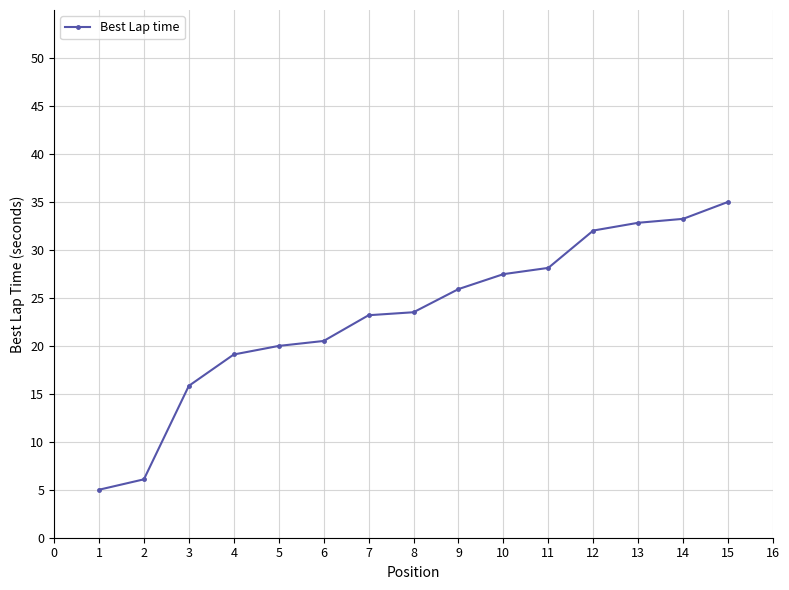

Between 13 and 8, which is larger?

13